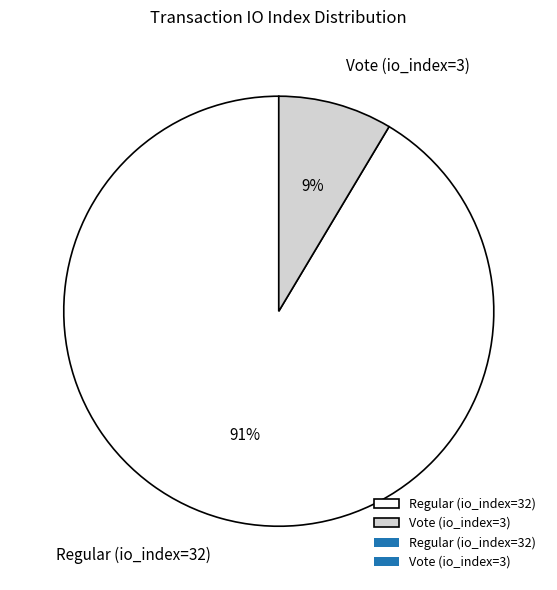

Is it true that Regular (io_index=32) is 99% of the pie?

False